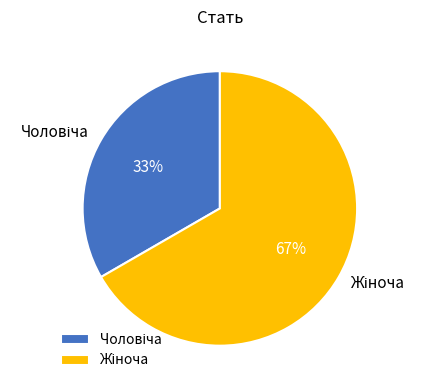

To the nearest percent, what is the average slice percentage?

50%